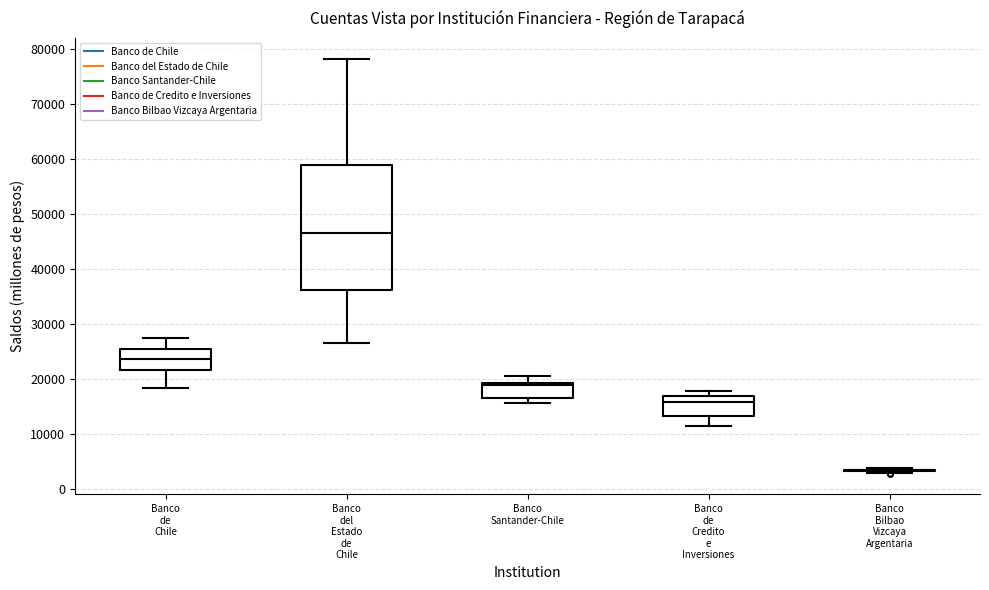

Where is the lower edge of the box for Banco de Credito e Inversiones on the y-axis? The values are not printed on the chart, so give them approximately, as read against the axis.

13000